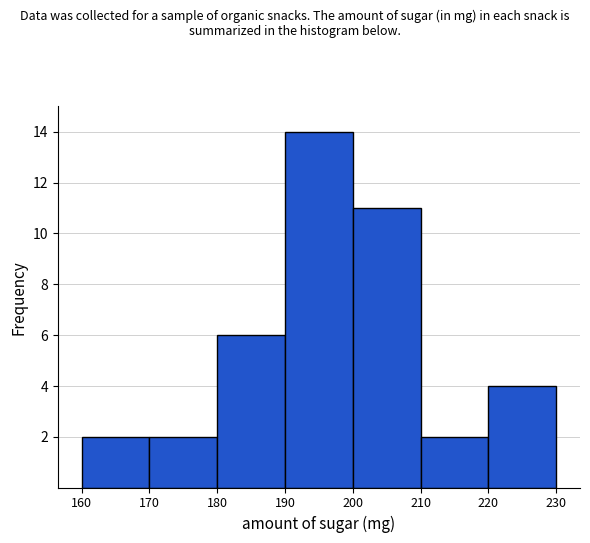

What is the height of the bar covering 170 to 180 on the x-axis? The values are not printed on the chart, so give them approximately, as read against the axis.

2